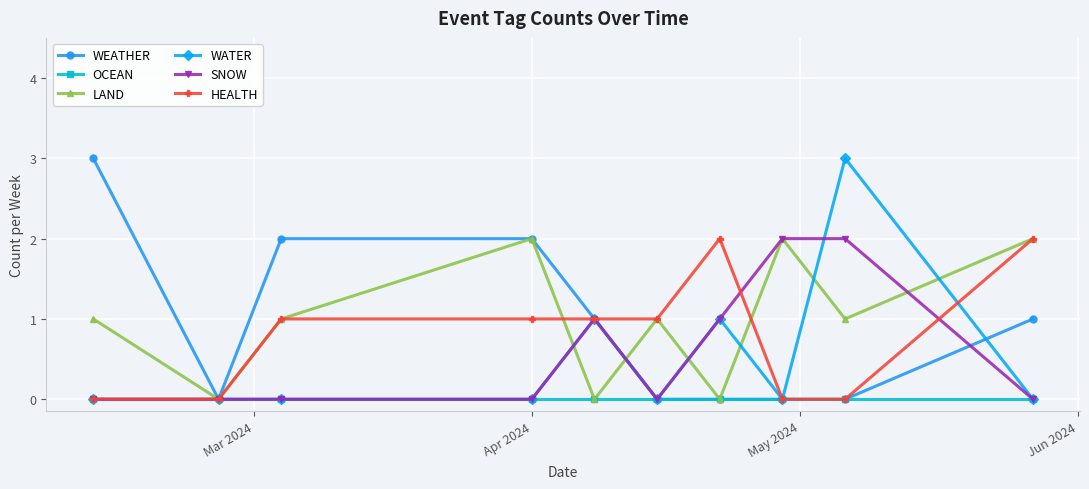

True or false: LAND has more than 1 points higher than both neighbors.

True